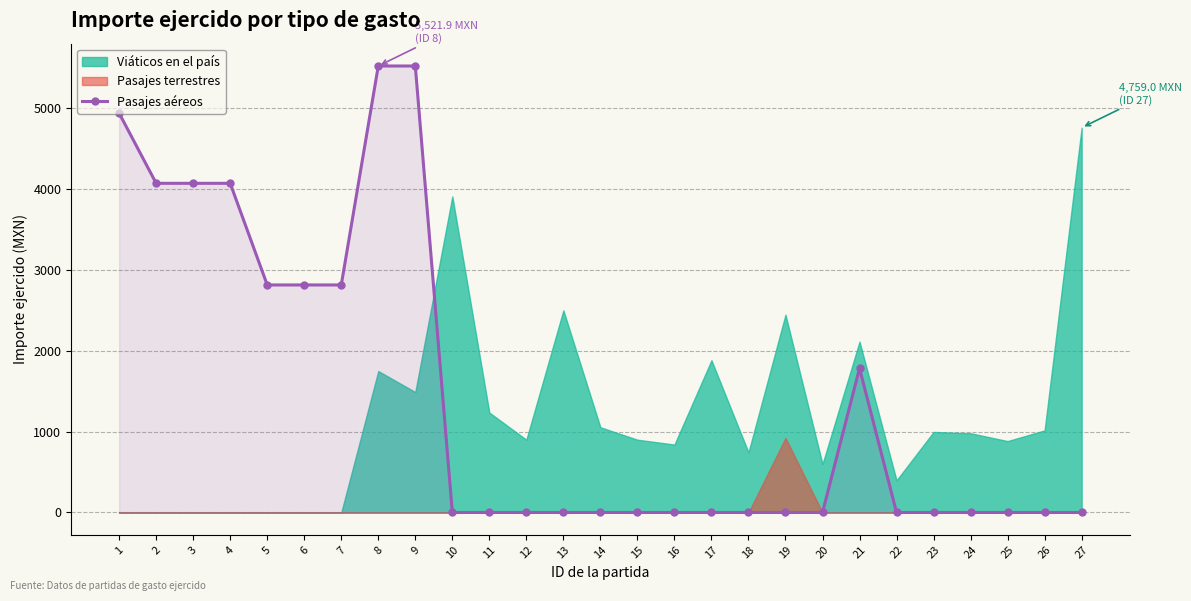

What is the change in value from 4 to 16?

-4070.9